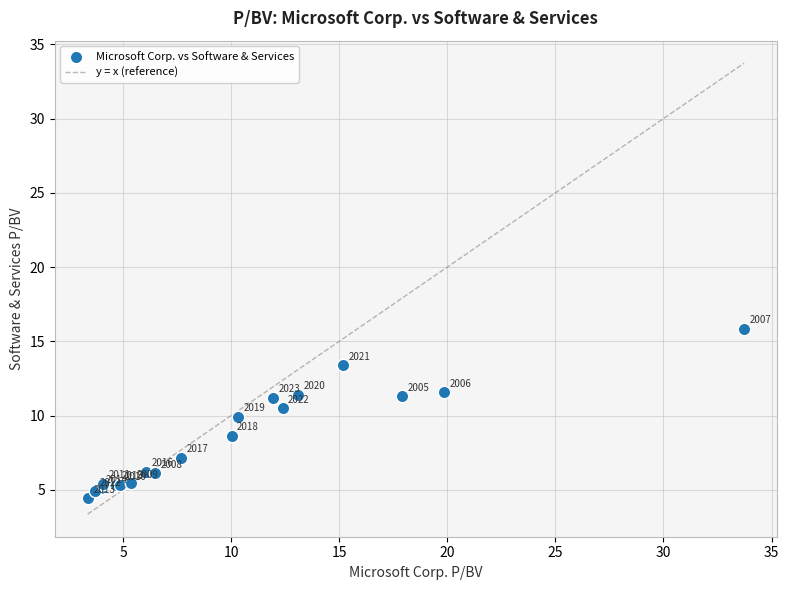

What Y value in the scatter plot is closest to 10?

9.9